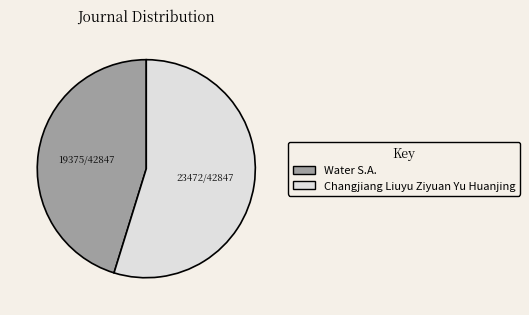

Does Water S.A. account for over 50% of the chart?

No